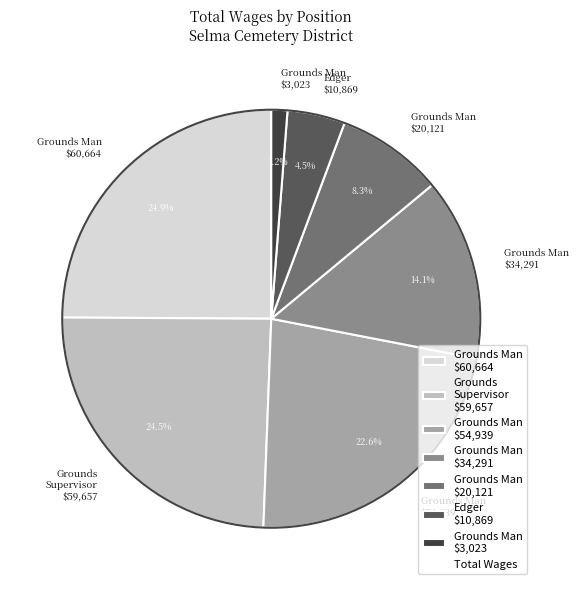

Which slice is the smallest?

Grounds Man $3,023